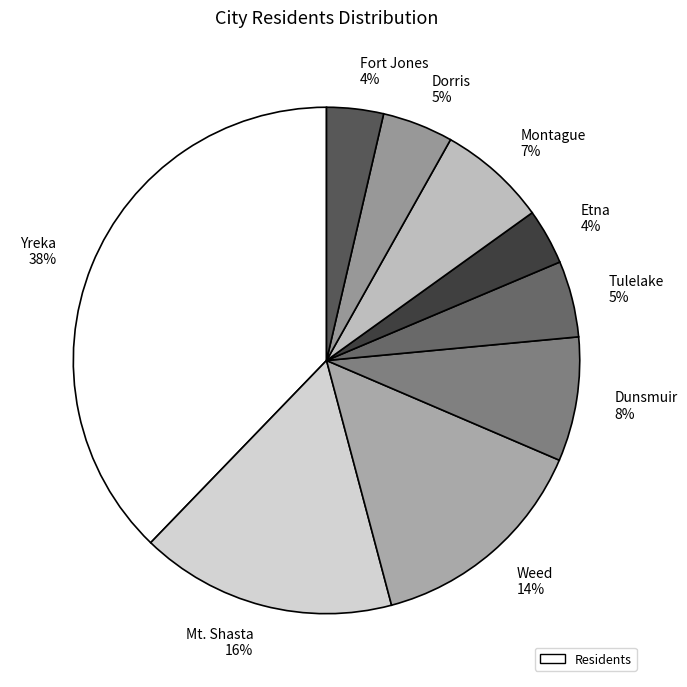

To the nearest percent, what is the difference between the Dorris and Yreka slice percentages?

33%